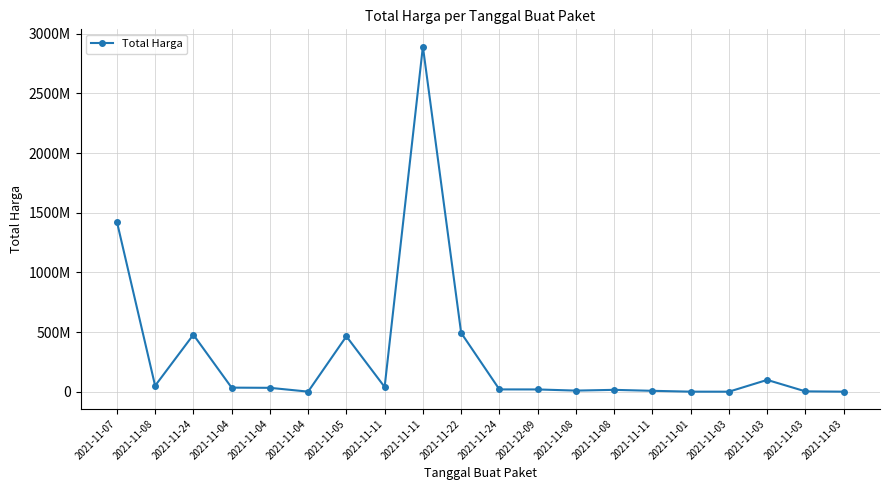

Reading left to right, list all the values displayed in this chart.

2021-11-07=1425867900	2021-11-08=49730040	2021-11-24=477600000	2021-11-04=34000000	2021-11-04=32441200	2021-11-04=577875	2021-11-05=464002100	2021-11-11=39440000	2021-11-11=2892122000	2021-11-22=493000000	2021-11-24=19175000	2021-12-09=18900000	2021-11-08=9180000	2021-11-08=15513960	2021-11-11=7401240	2021-11-01=333600	2021-11-03=78000	2021-11-03=98772570	2021-11-03=2772000	2021-11-03=265000